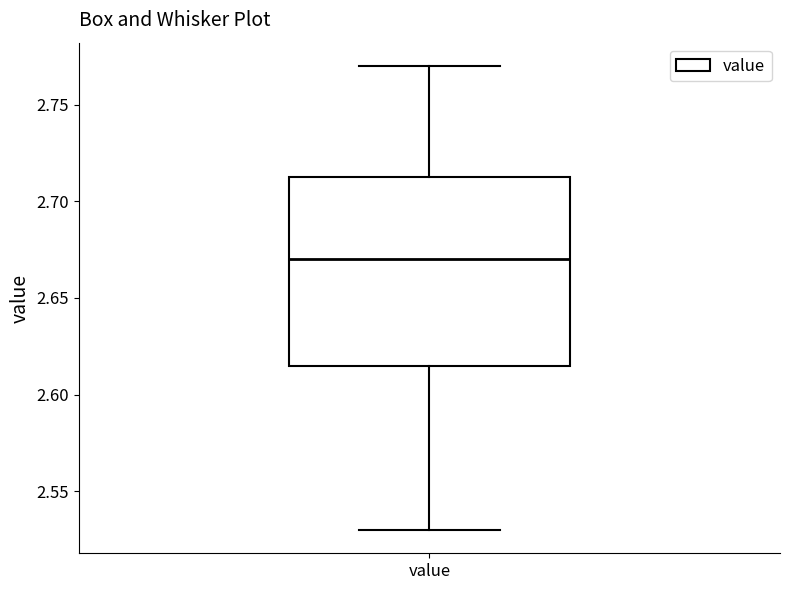

Read this box plot against the y-axis: the position of the median line, the range covered by the box, and the ends of both whiskers. The values are not printed on the chart, so give them approximately, as read against the axis.

median 2.670, box 2.615 to 2.715, whiskers 2.530 to 2.770